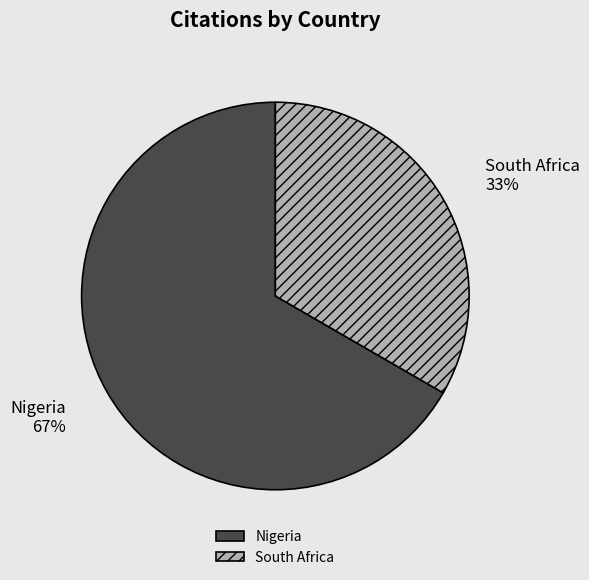

Which slice is the smallest?

South Africa